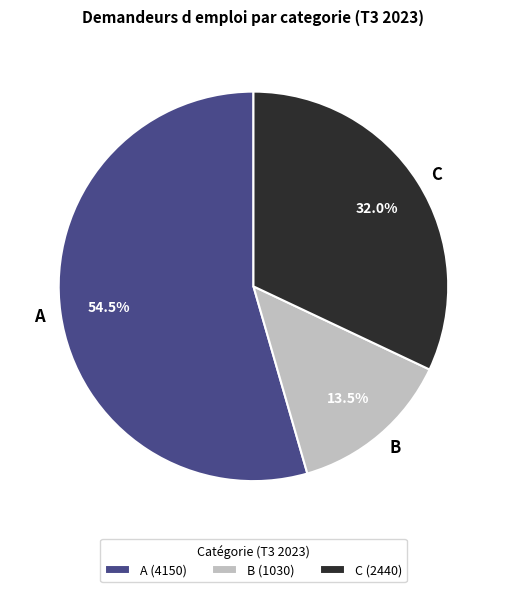

Do C and A together represent more than half of the pie?

Yes